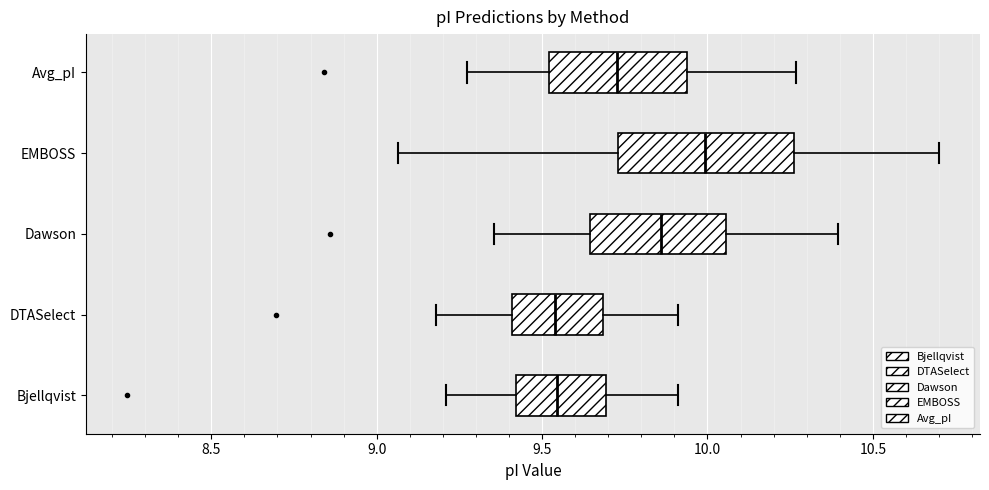

Reading bottom to top, read every box against the x-axis: the position of its median line, the range the box covers, and the ends of its whiskers. The values are not printed on the chart, so give them approximately, as read against the axis.

Bjellqvist: median 9.55, box 9.40 to 9.70, whiskers 9.20 to 9.90
DTASelect: median 9.55, box 9.40 to 9.70, whiskers 9.20 to 9.90
Dawson: median 9.85, box 9.65 to 10.05, whiskers 9.35 to 10.40
EMBOSS: median 10.00, box 9.75 to 10.25, whiskers 9.05 to 10.70
Avg_pI: median 9.75, box 9.50 to 9.95, whiskers 9.25 to 10.25